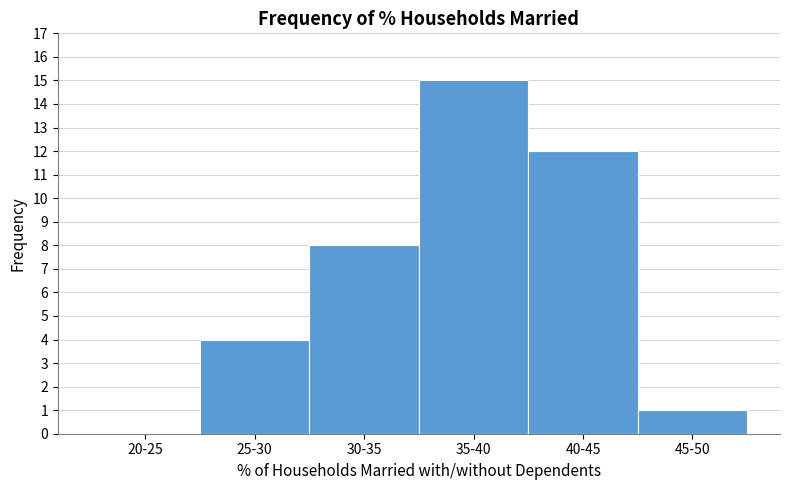

Reading right to left, what are all the values shown in this chart?

45-50=1	40-45=12	35-40=15	30-35=8	25-30=4	20-25=0